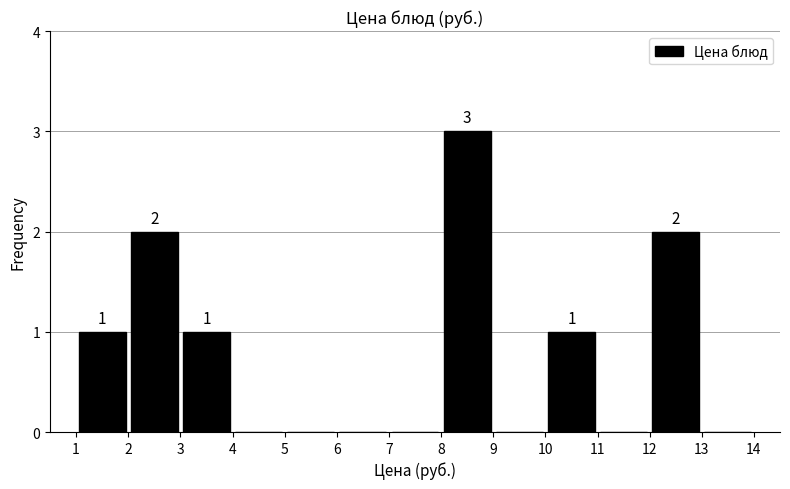

Over which range of the x-axis is the bar tallest?

8 to 9